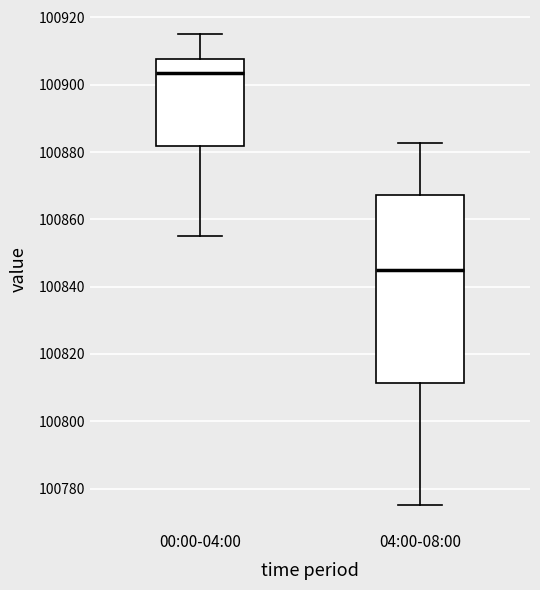

Comparing the boxes themselves (not the whiskers), which one is the tallest?

04:00-08:00